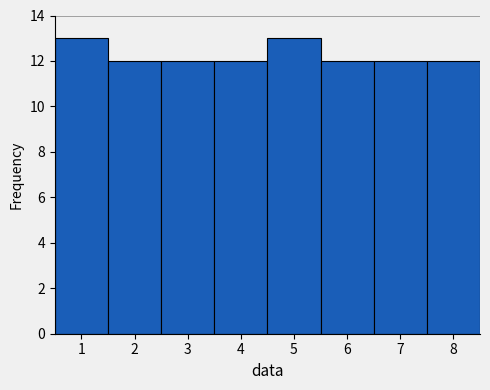

Reading left to right, transcribe this chart: for each bar, give the range it covers on the x-axis and its height. The values are not printed on the chart, so give them approximately, as read against the axis.

0.5 to 1.5: 13
1.5 to 2.5: 12
2.5 to 3.5: 12
3.5 to 4.5: 12
4.5 to 5.5: 13
5.5 to 6.5: 12
6.5 to 7.5: 12
7.5 to 8.5: 12